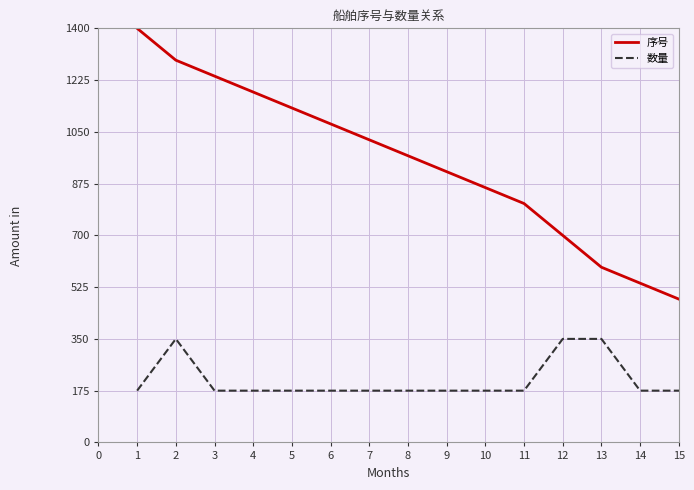

True or false: 序号 and 数量 intersect in this chart.

True